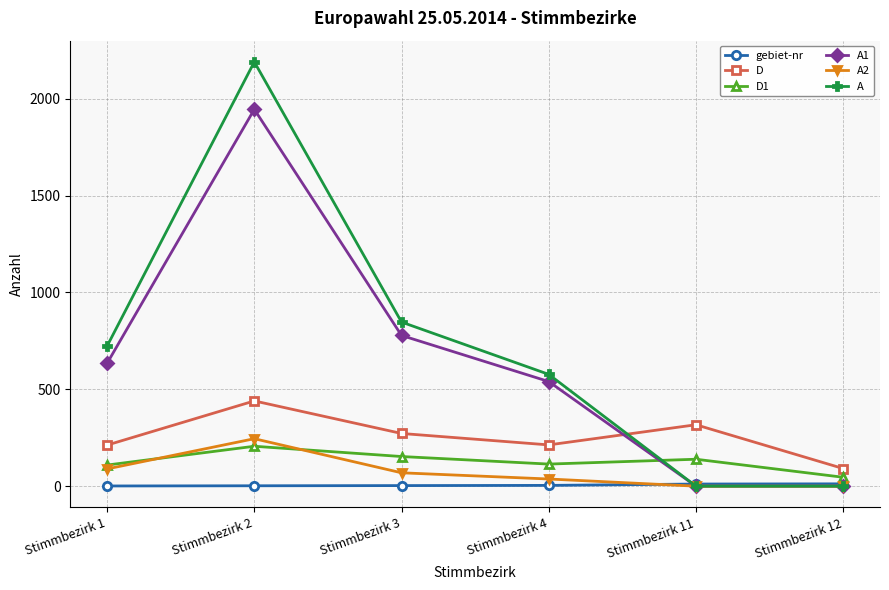

What is the sum of the A values at Stimmbezirk 11 and Stimmbezirk 2?

2190